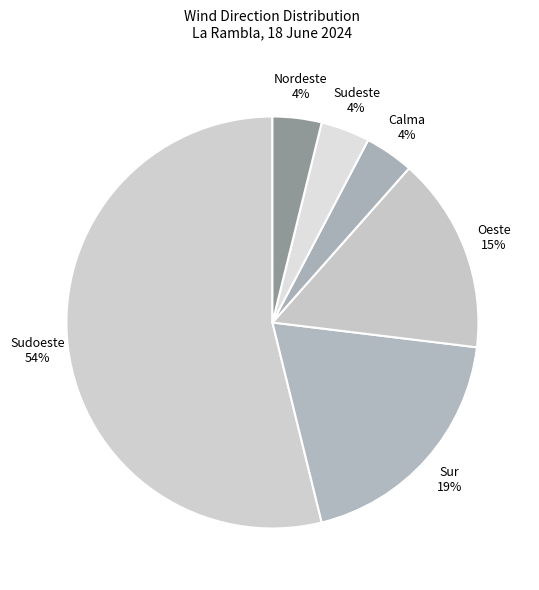

Do Sudoeste and Sur together represent more than half of the pie?

Yes